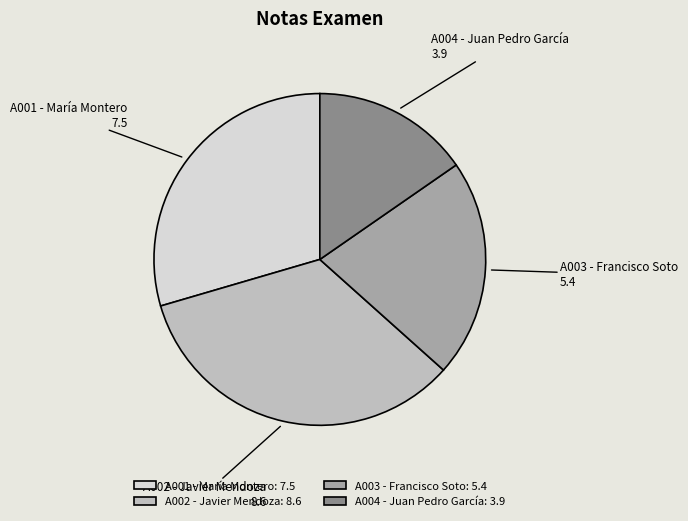

Count the number of slices in the pie.

4